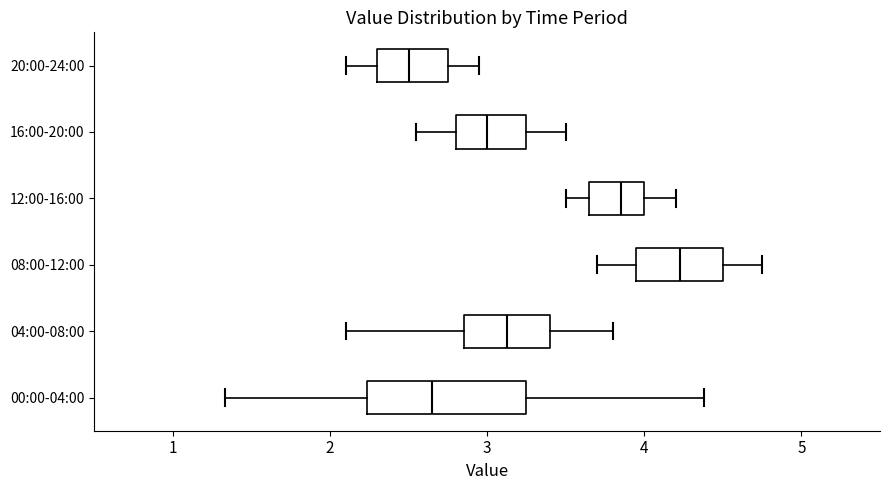

Which box has the furthest to the left median line?

20:00-24:00